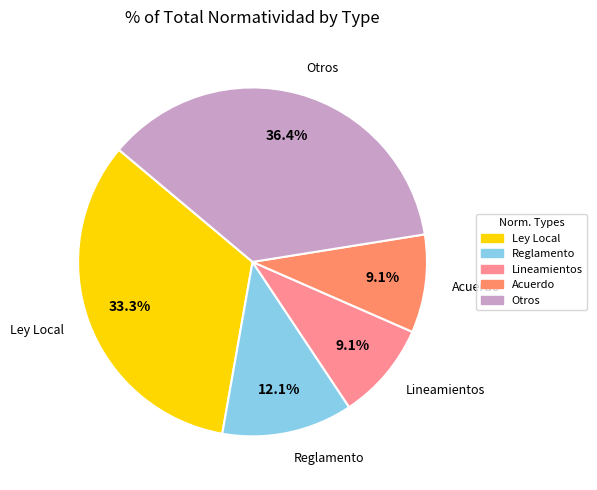

Does any single category account for the majority?

No